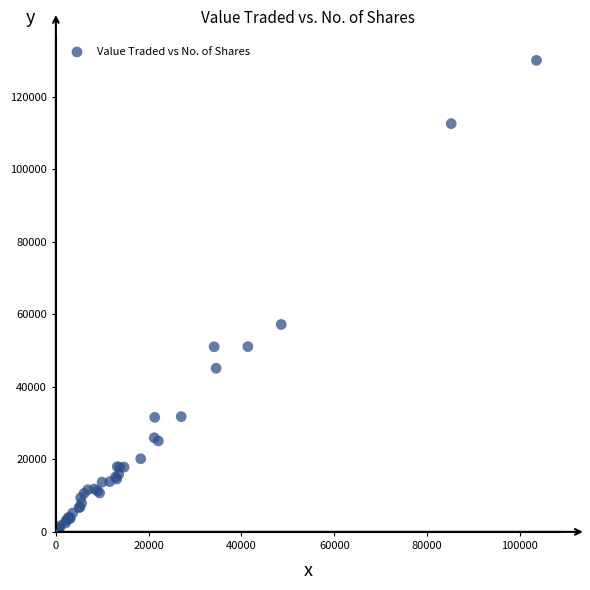

What Y value in the scatter plot is closest to 65249?

57203